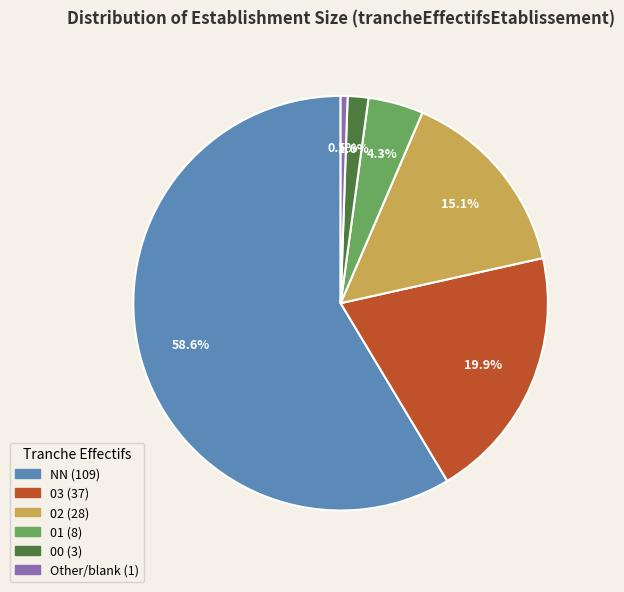

Is there any slice that represents more than half of the pie?

Yes